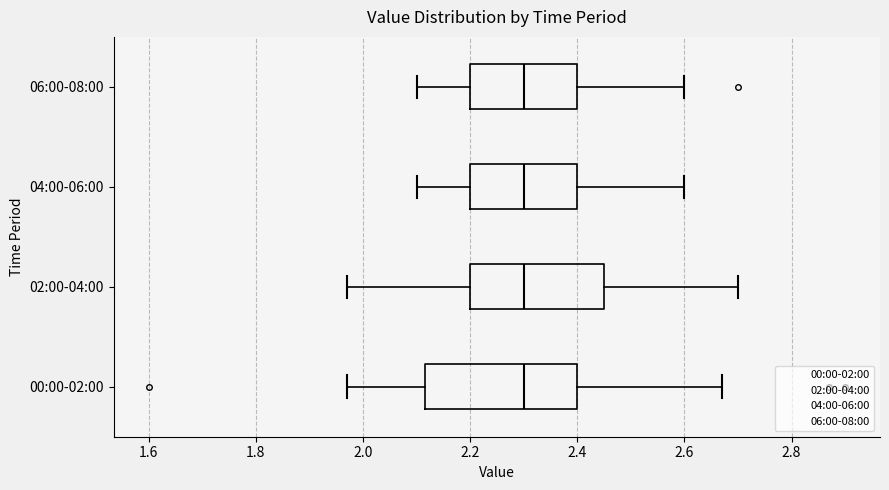

Reading bottom to top, read every box against the x-axis: the position of its median line, the range the box covers, and the ends of its whiskers. The values are not printed on the chart, so give them approximately, as read against the axis.

00:00-02:00: median 2.30, box 2.12 to 2.40, whiskers 1.98 to 2.68
02:00-04:00: median 2.30, box 2.20 to 2.46, whiskers 1.98 to 2.70
04:00-06:00: median 2.30, box 2.20 to 2.40, whiskers 2.10 to 2.60
06:00-08:00: median 2.30, box 2.20 to 2.40, whiskers 2.10 to 2.60